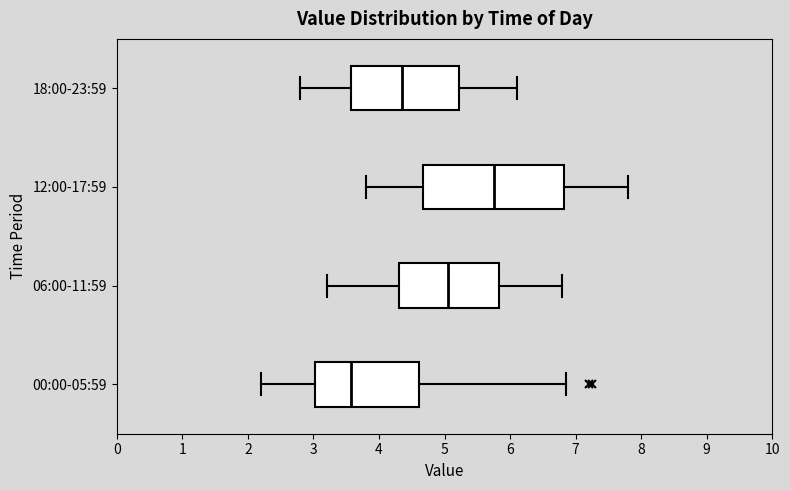

Reading bottom to top, transcribe this box plot: for each box, give where its median line is, the range the box spans, and where its two whiskers end, as read against the x-axis. The values are not printed on the chart, so give them approximately, as read against the axis.

00:00-05:59: median 3.6, box 3.0 to 4.6, whiskers 2.2 to 6.9
06:00-11:59: median 5.1, box 4.3 to 5.8, whiskers 3.2 to 6.8
12:00-17:59: median 5.8, box 4.7 to 6.8, whiskers 3.8 to 7.8
18:00-23:59: median 4.4, box 3.6 to 5.2, whiskers 2.8 to 6.1